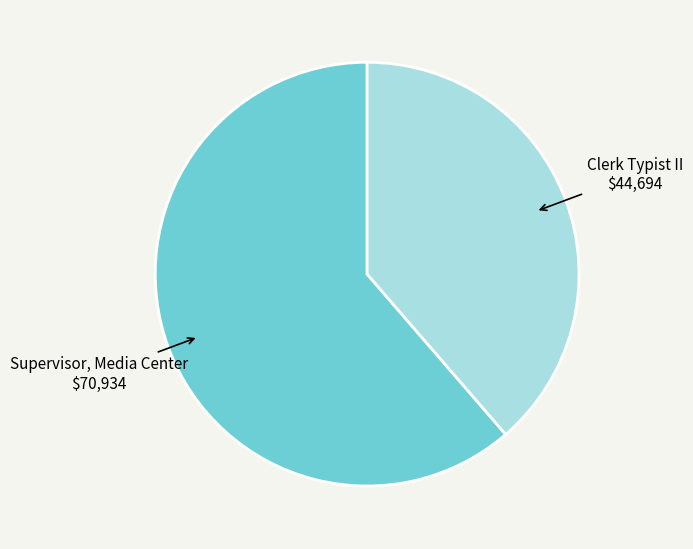

The Clerk Typist II slice represents 39% of the pie. True or false?

True